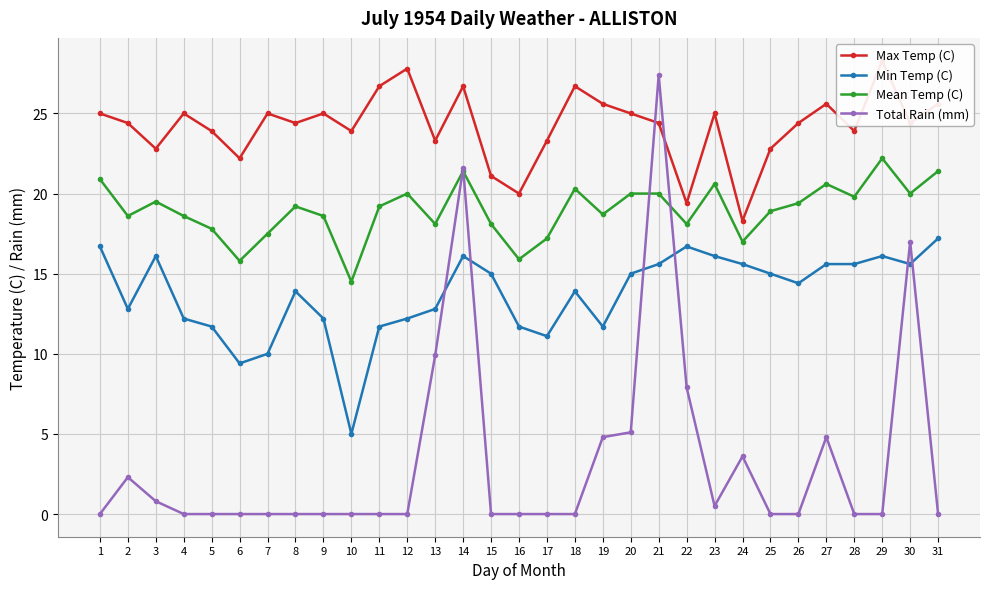

Where is the first local maximum for Max Temp (C)?

4